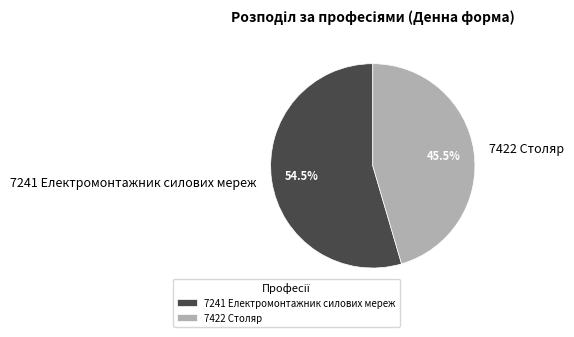

Rank the categories by value from highest to lowest.

7241 Електромонтажник силових мереж, 7422 Столяр